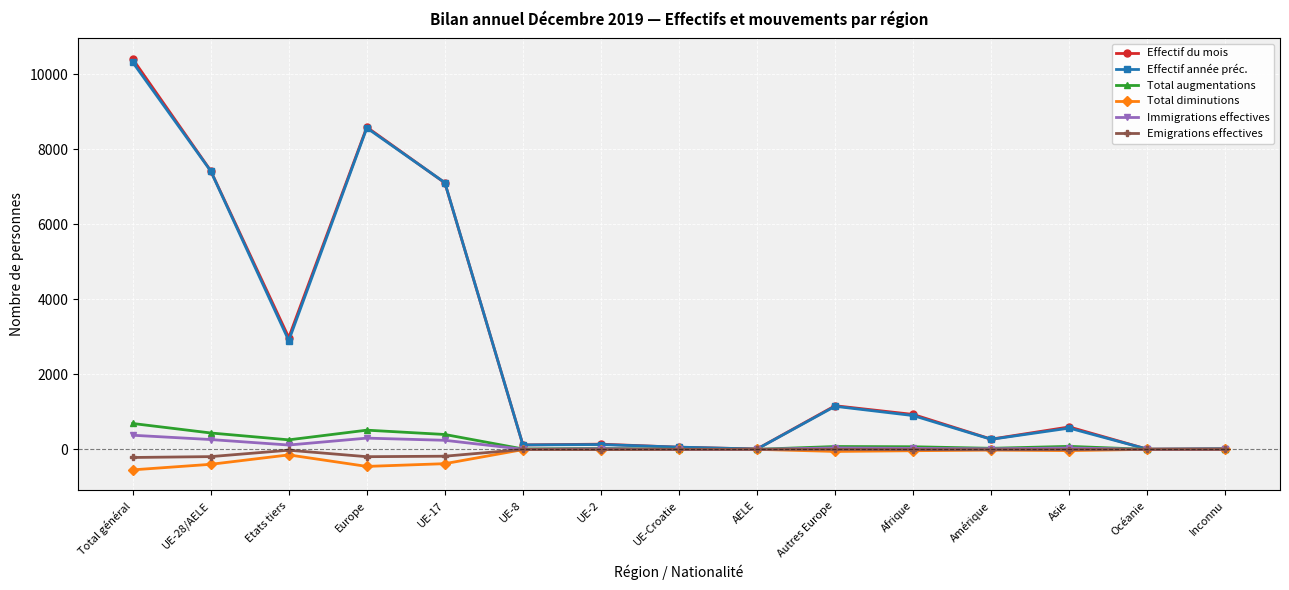

Is this an area chart (filled region under the line)?

No